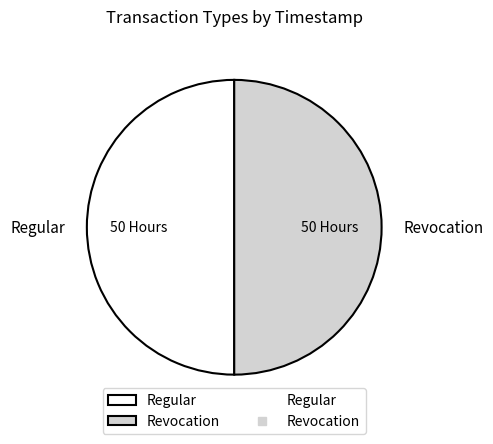

What is the ratio of the value at Regular to the value at Revocation?

1.0